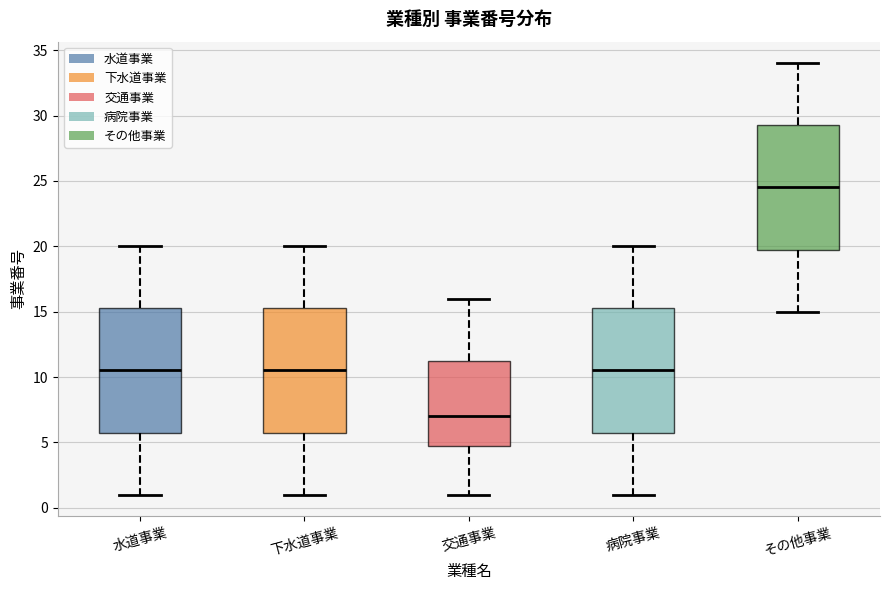

Reading left to right, transcribe this box plot: for each box, give where its median line is, the range the box spans, and where its two whiskers end, as read against the y-axis. The values are not printed on the chart, so give them approximately, as read against the axis.

水道事業: median 10.5, box 6.0 to 15.5, whiskers 1.0 to 20.0
下水道事業: median 10.5, box 6.0 to 15.5, whiskers 1.0 to 20.0
交通事業: median 7.0, box 5.0 to 11.5, whiskers 1.0 to 16.0
病院事業: median 10.5, box 6.0 to 15.5, whiskers 1.0 to 20.0
その他事業: median 24.5, box 20.0 to 29.5, whiskers 15.0 to 34.0